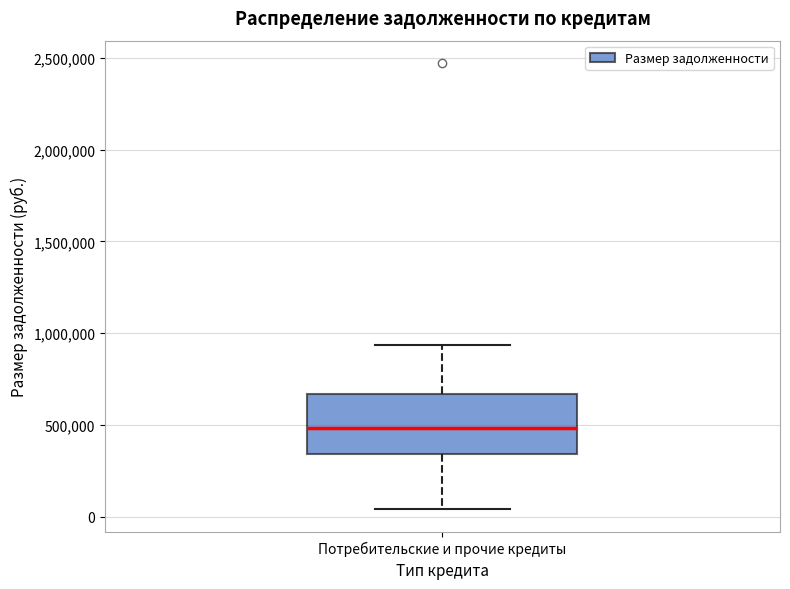

Transcribe this box plot: give where the median line is, the range the box spans, and where the two whiskers end, as read against the y-axis. The values are not printed on the chart, so give them approximately, as read against the axis.

median 500000, box 350000 to 650000, whiskers 50000 to 950000